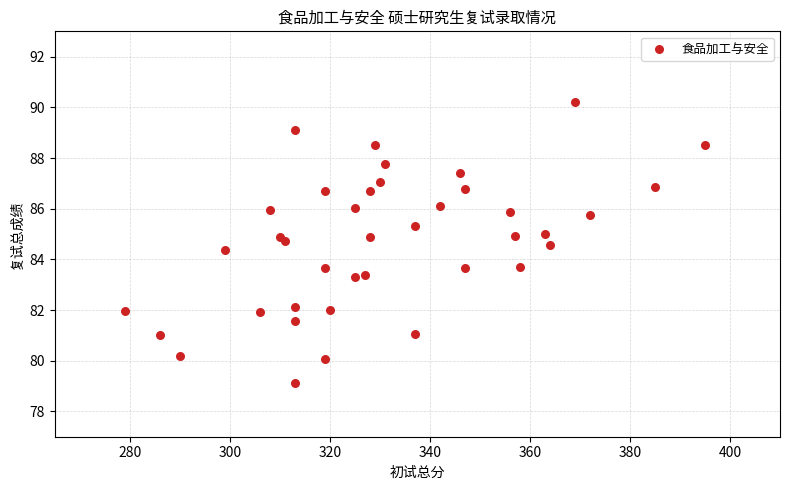

What is the range of X values (max minus min)?

116.0